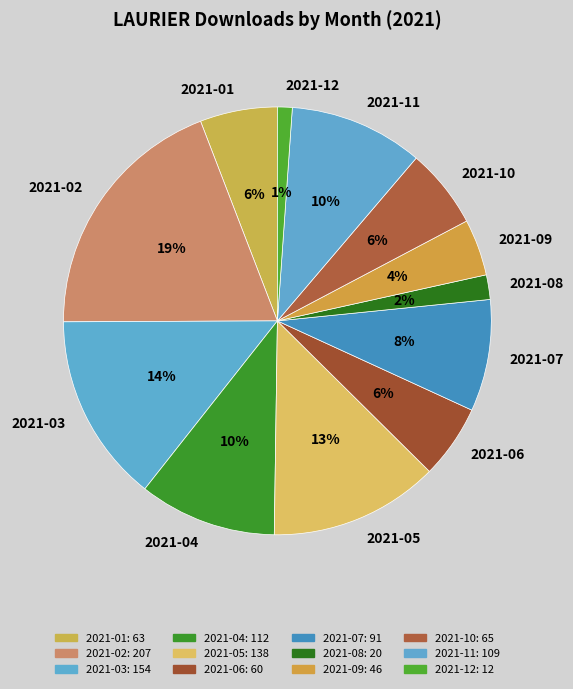

To the nearest percent, what is the difference between the 2021-09 and 2021-05 slice percentages?

9%